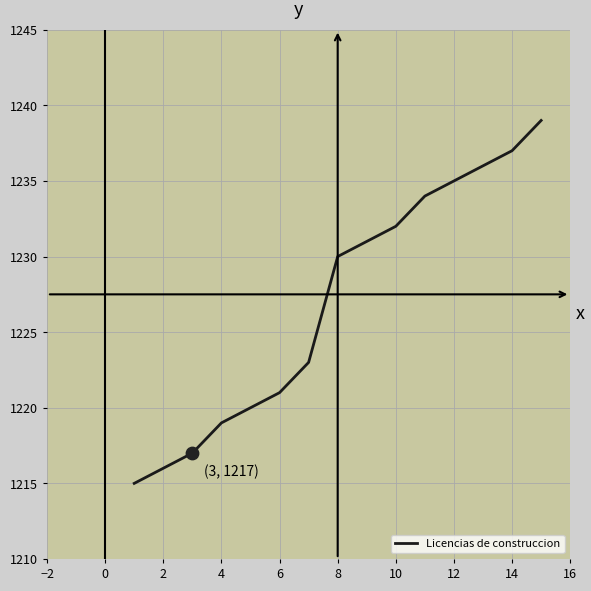

What is the minimum value shown in the chart?

1215